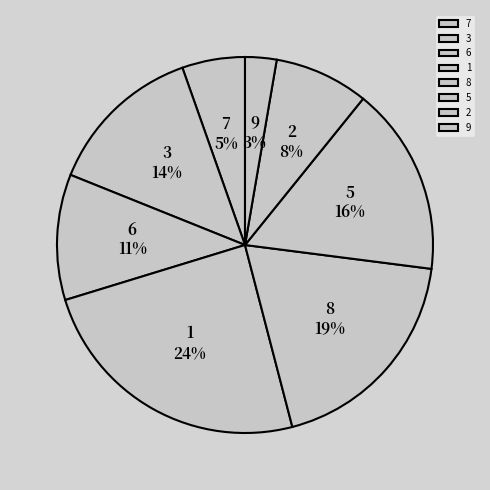

Which category has the biggest portion of the pie?

1